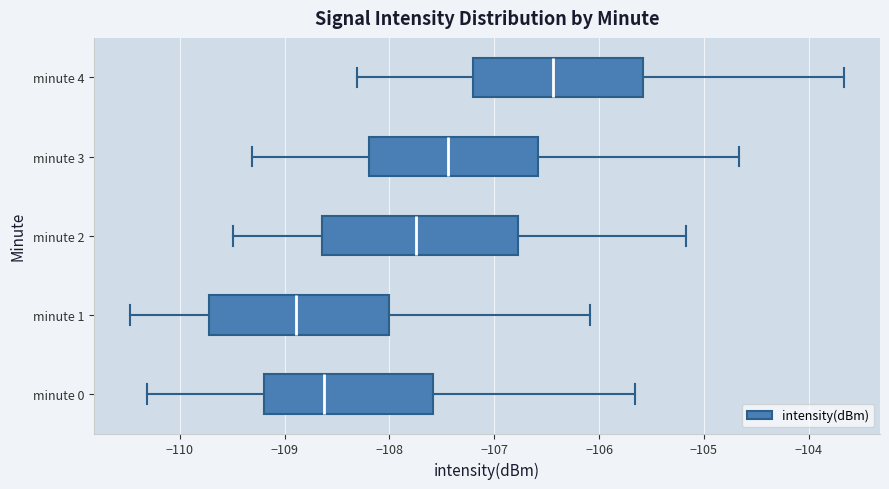

Reading bottom to top, transcribe this box plot: for each box, give where its median line is, the range the box spans, and where its two whiskers end, as read against the x-axis. The values are not printed on the chart, so give them approximately, as read against the axis.

minute 0: median -108.6, box -109.2 to -107.6, whiskers -110.3 to -105.7
minute 1: median -108.9, box -109.7 to -108.0, whiskers -110.5 to -106.1
minute 2: median -107.7, box -108.6 to -106.8, whiskers -109.5 to -105.2
minute 3: median -107.4, box -108.2 to -106.6, whiskers -109.3 to -104.7
minute 4: median -106.4, box -107.2 to -105.6, whiskers -108.3 to -103.7